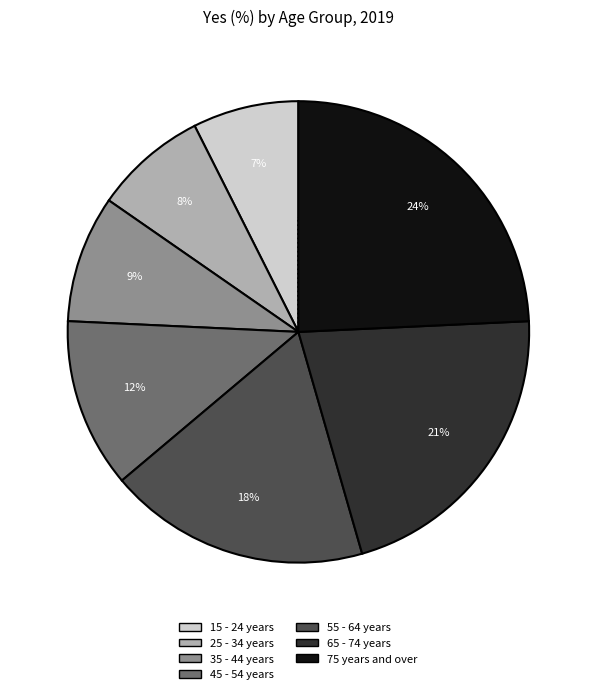

True or false: 75 years and over accounts for 24% of the total.

True